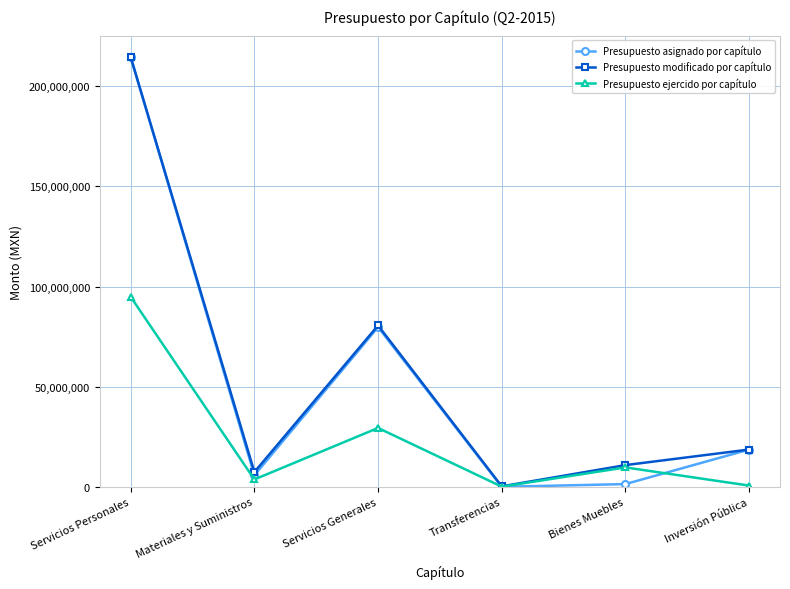

True or false: Presupuesto asignado por capítulo has a value of 0 at Transferencias.

True